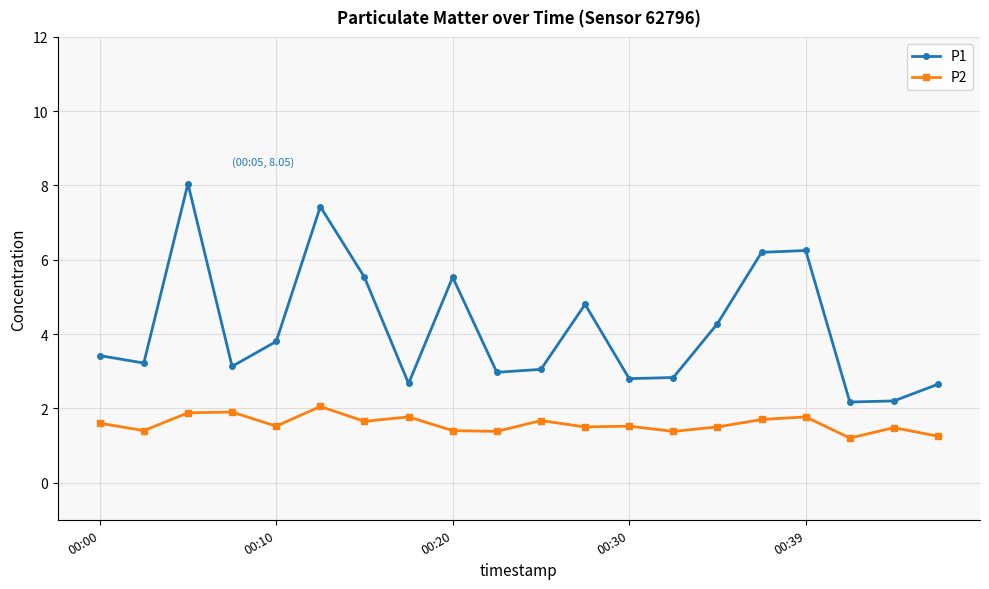

How many lines are shown in the chart?

2